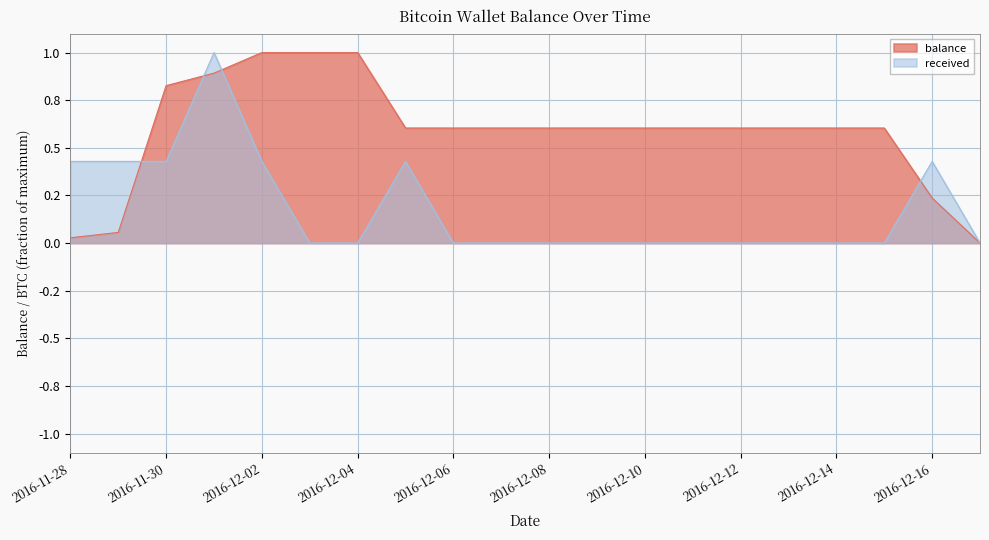

What is the label of the 7th point from the right?

2016-12-11